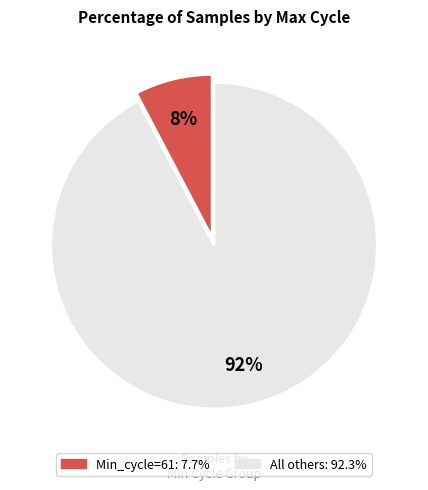

Is there any slice that represents more than half of the pie?

Yes